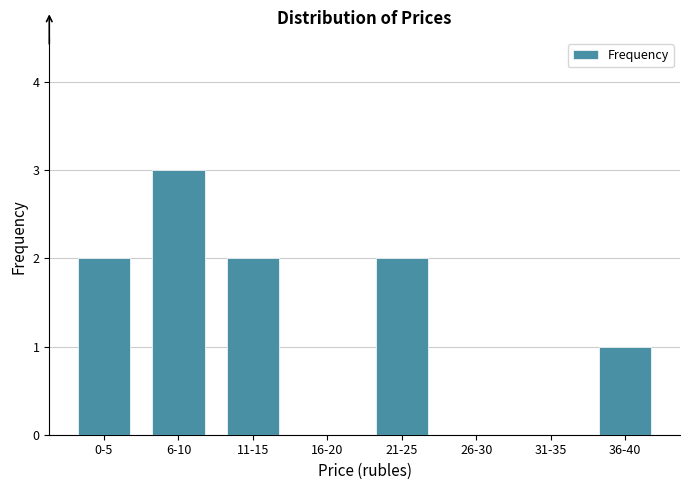

Reading right to left, transcribe all the data shown in this chart.

36-40=1	31-35=0	26-30=0	21-25=2	16-20=0	11-15=2	6-10=3	0-5=2